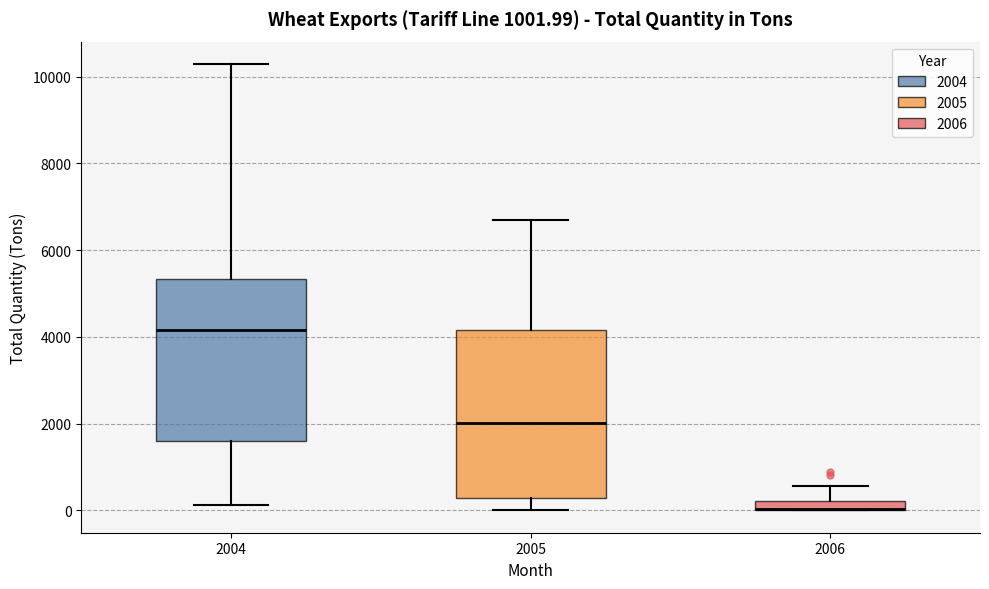

Where does the lower whisker of the box at x = 2005 end on the y-axis? The values are not printed on the chart, so give them approximately, as read against the axis.

0